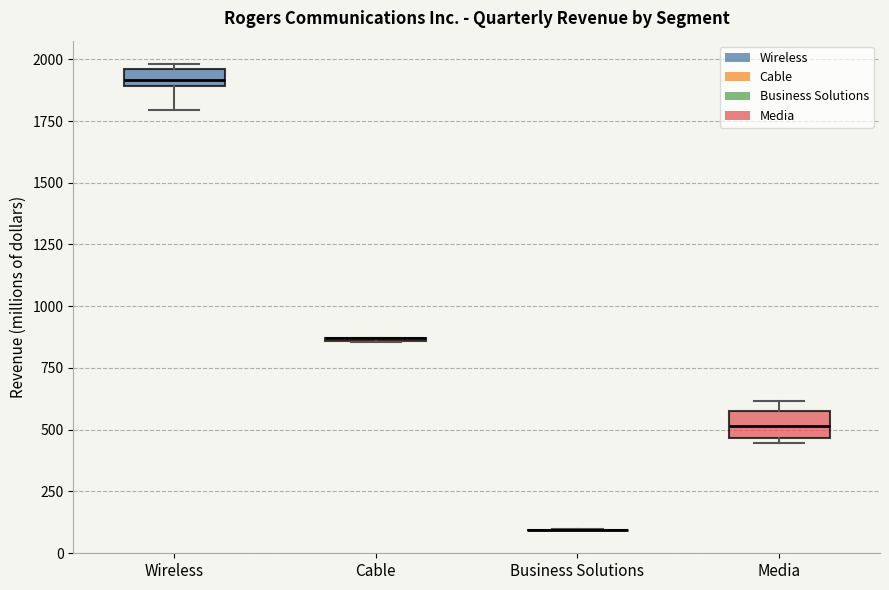

Where does the median line of the box for Media sit on the y-axis? The values are not printed on the chart, so give them approximately, as read against the axis.

500